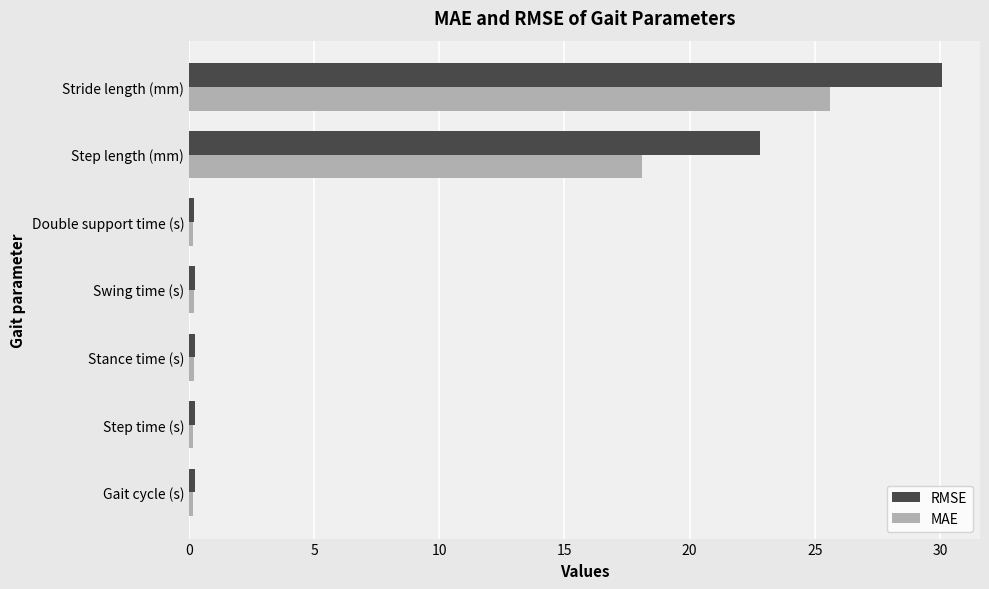

What is the total value across all series at Stride length (mm)?

55.7